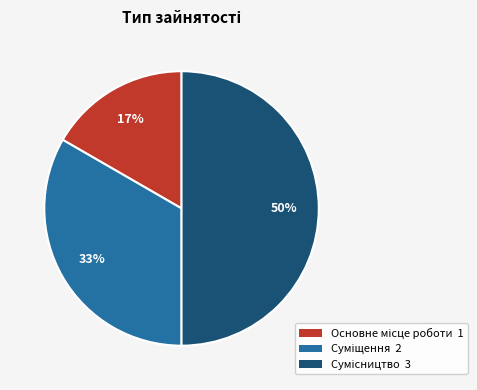

To the nearest percent, what is the difference between the largest and smallest slice percentages?

33%